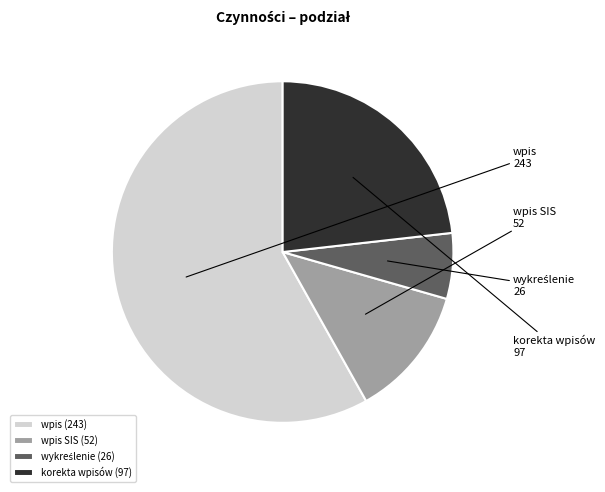

Between korekta wpisów and wpis SIS, which is larger?

korekta wpisów